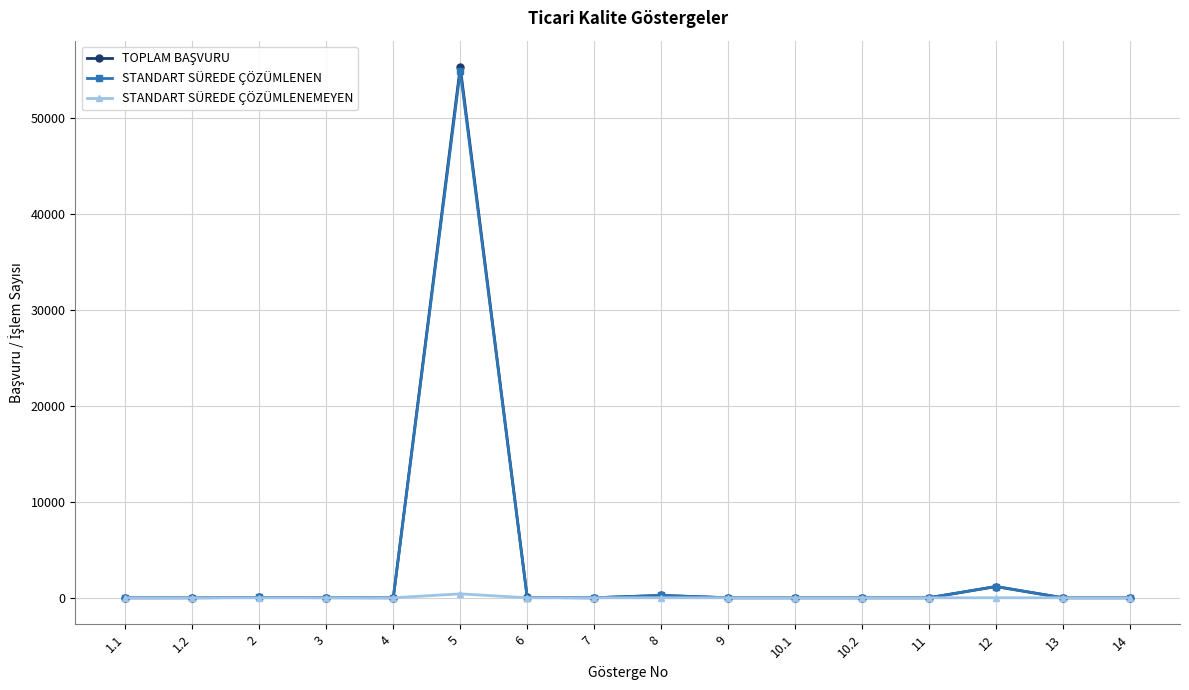

At which category is the sum across all series the highest?

5